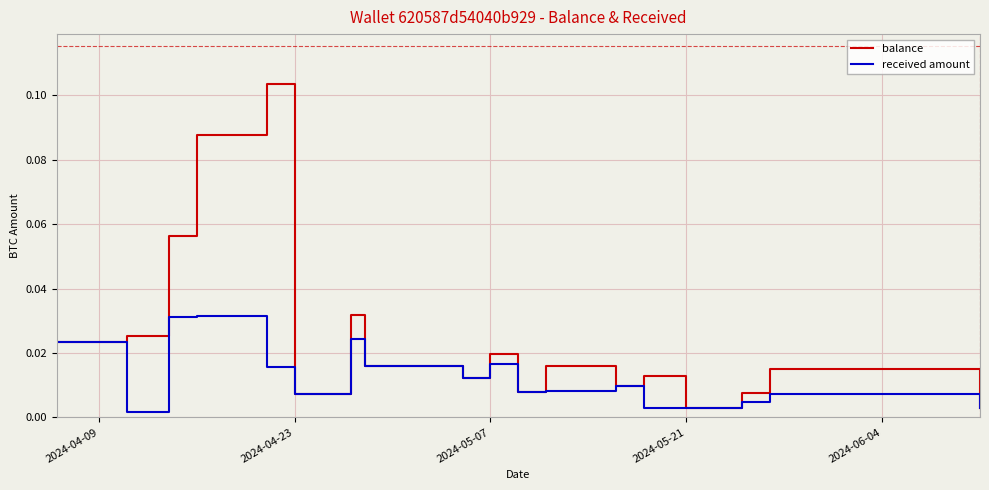

Which series has the largest total across all categories?

balance